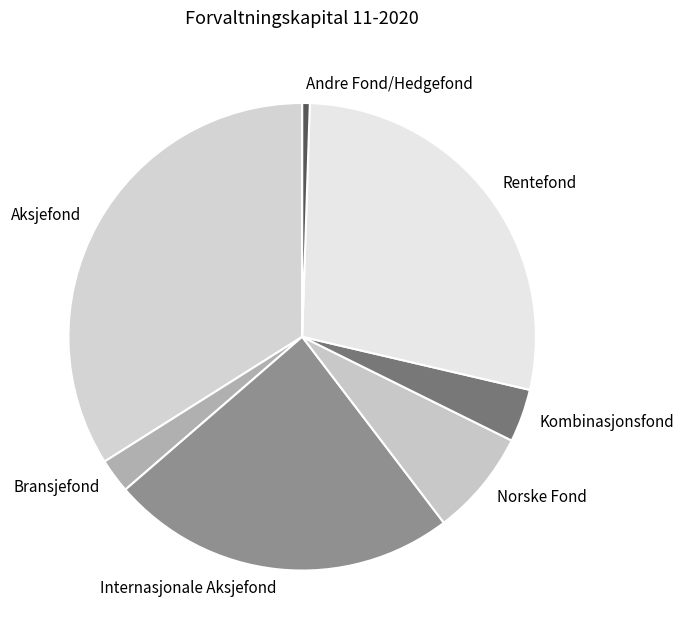

How many segments does this pie chart have?

7